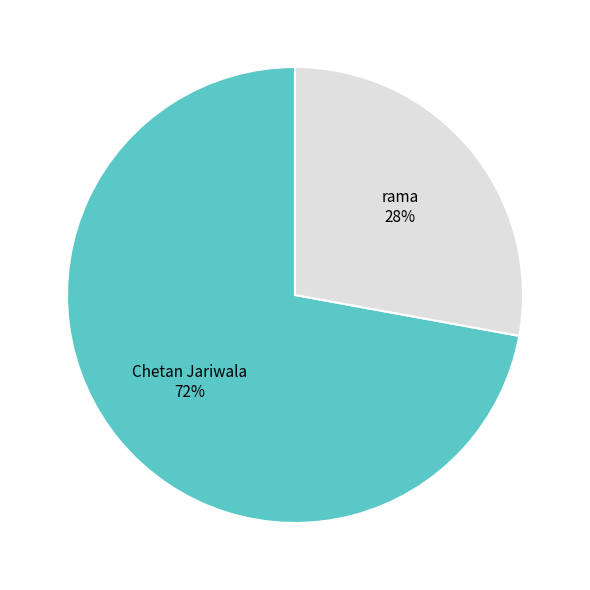

Is there any slice that represents more than half of the pie?

Yes